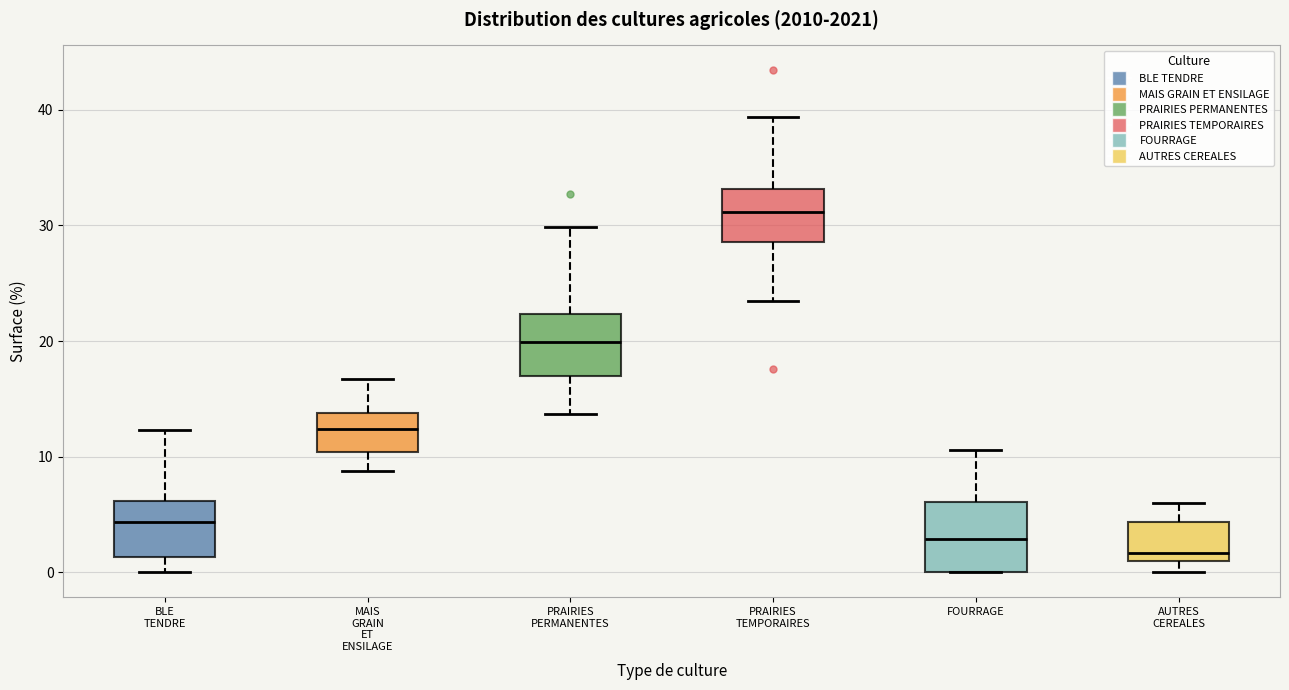

Reading left to right, transcribe this box plot: for each box, give where its median line is, the range the box spans, and where its two whiskers end, as read against the y-axis. The values are not printed on the chart, so give them approximately, as read against the axis.

BLE TENDRE: median 4, box 1 to 6, whiskers 0 to 12
MAIS GRAIN ET ENSILAGE: median 12, box 10 to 14, whiskers 9 to 17
PRAIRIES PERMANENTES: median 20, box 17 to 22, whiskers 14 to 30
PRAIRIES TEMPORAIRES: median 31, box 29 to 33, whiskers 24 to 39
FOURRAGE: median 3, box 0 to 6, whiskers 0 to 11
AUTRES CEREALES: median 2, box 1 to 4, whiskers 0 to 6